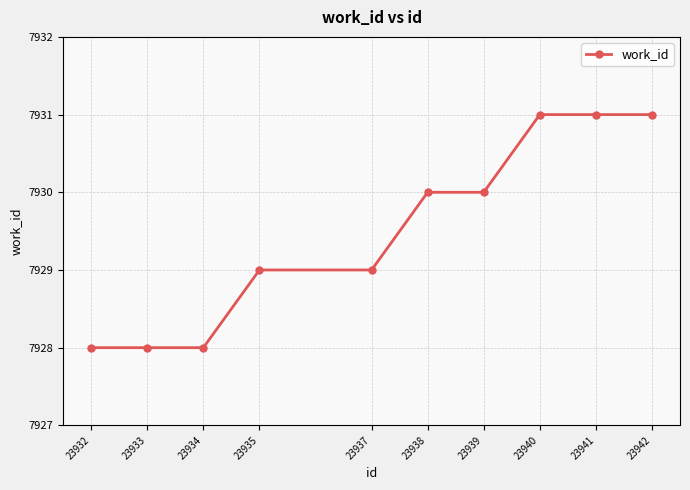

Is it true that the value at 23934 is 7928?

True